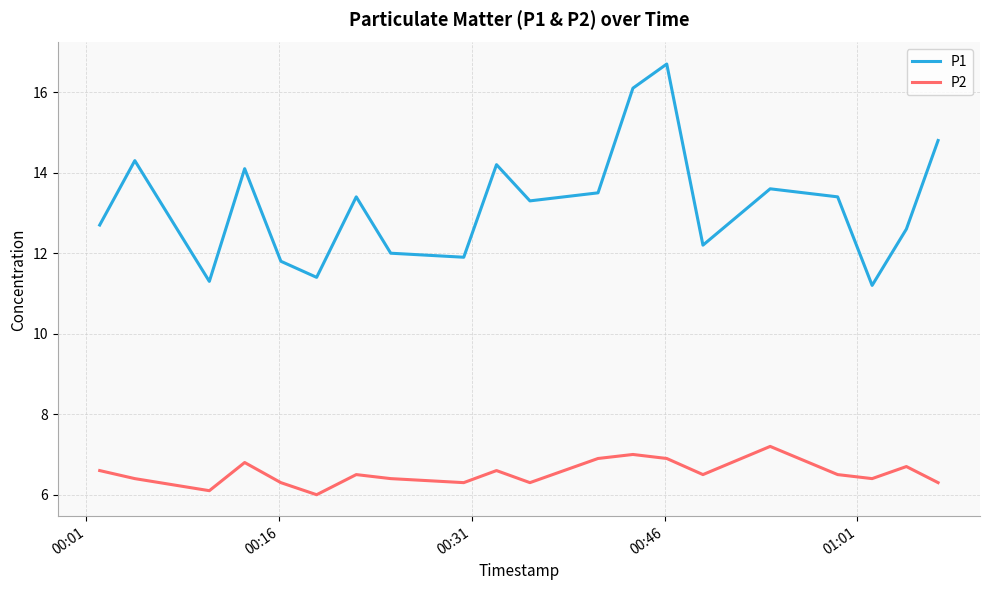

True or false: P1 and P2 intersect in this chart.

False